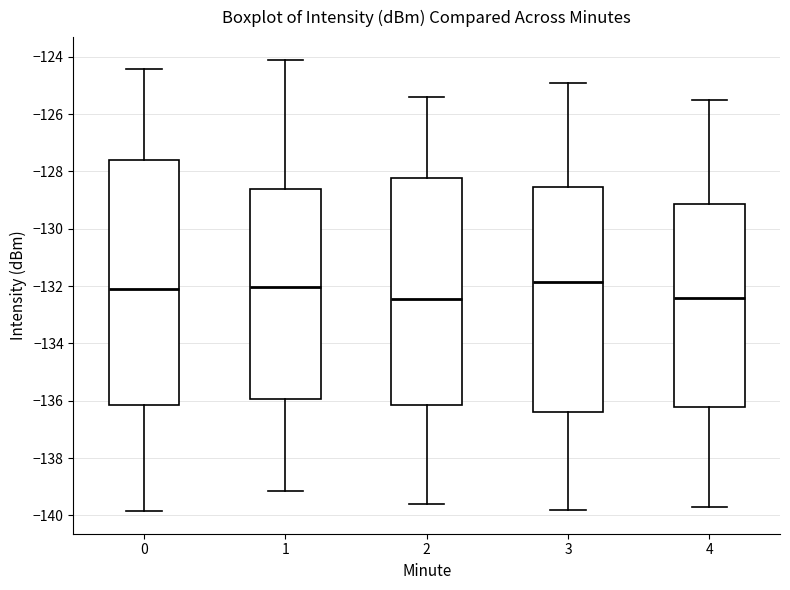

Comparing the boxes themselves (not the whiskers), which one is the tallest?

0